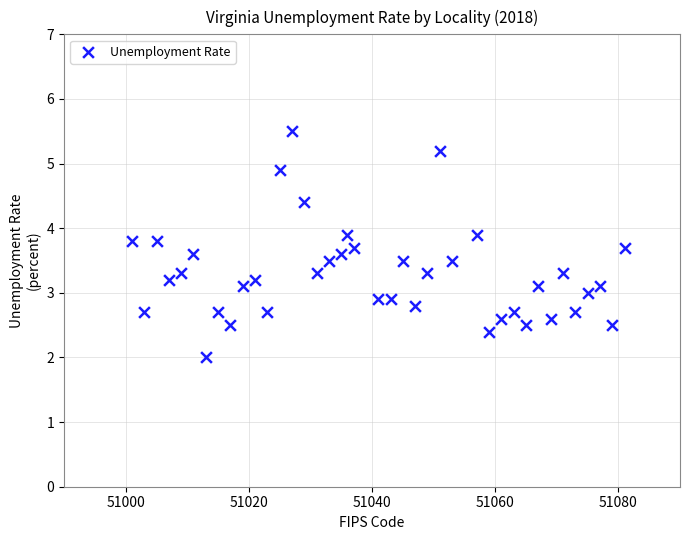

What is the range of X values (max minus min)?

80.0